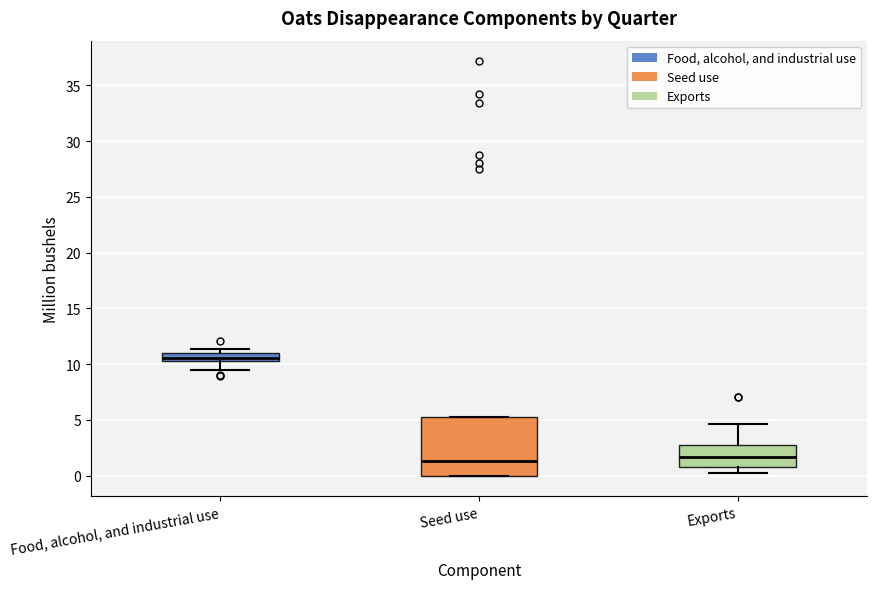

Which box's median line is the highest?

Food, alcohol, and industrial use